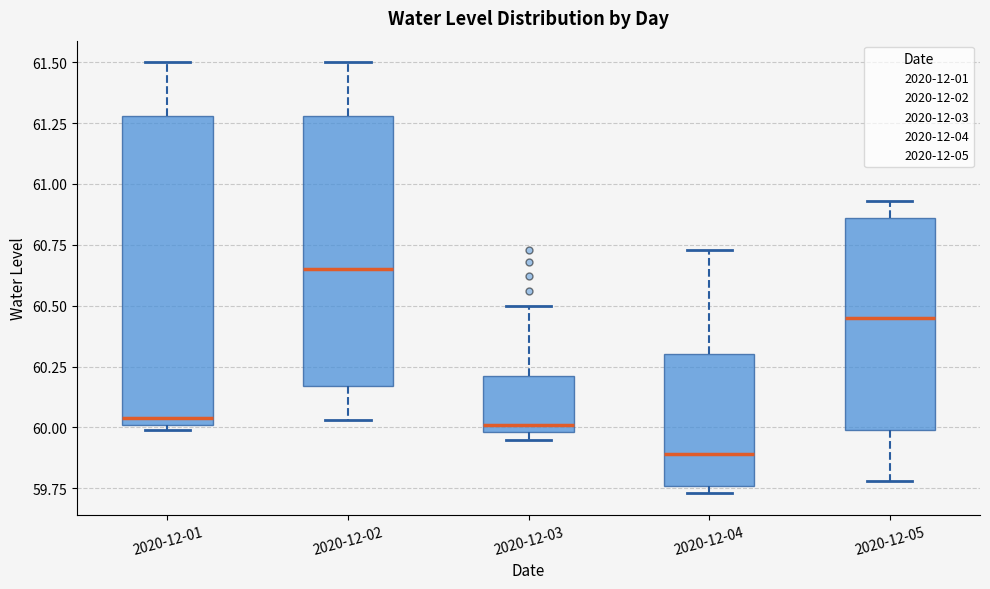

Which box has the highest median line?

2020-12-02